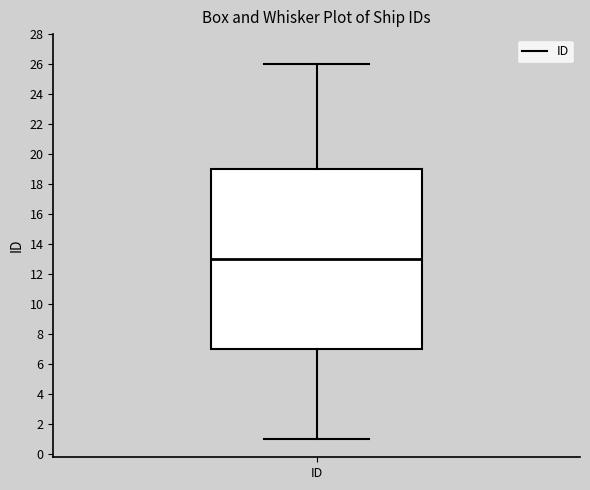

Transcribe this box plot: give where the median line is, the range the box spans, and where the two whiskers end, as read against the y-axis. The values are not printed on the chart, so give them approximately, as read against the axis.

median 13, box 7 to 19, whiskers 1 to 26